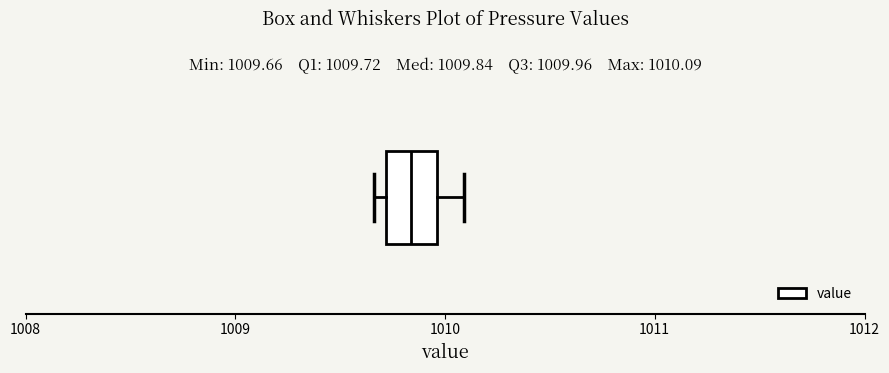

Read this box plot against the x-axis: the position of the median line, the range covered by the box, and the ends of both whiskers. The values are not printed on the chart, so give them approximately, as read against the axis.

median 1009.8, box 1009.7 to 1010.0, whiskers 1009.7 (just left of the box's left edge) to 1010.1